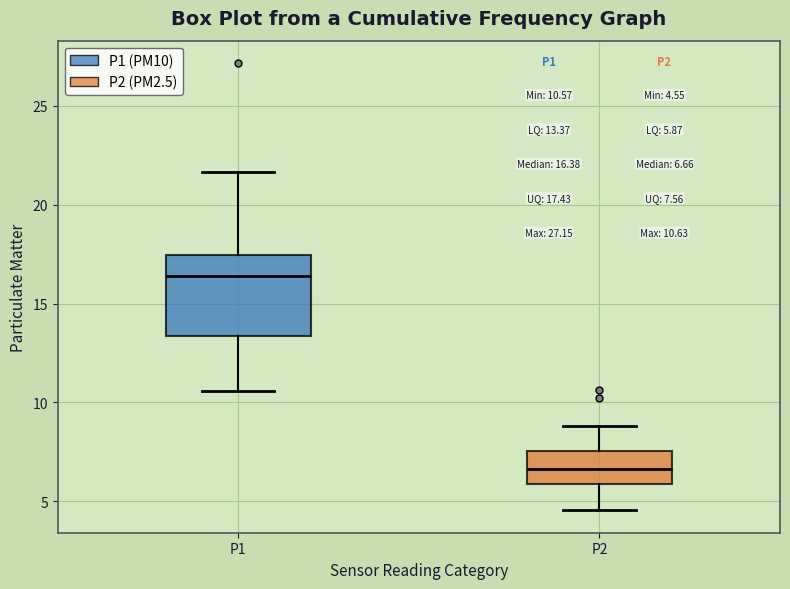

Which box's median line is the lowest?

P2